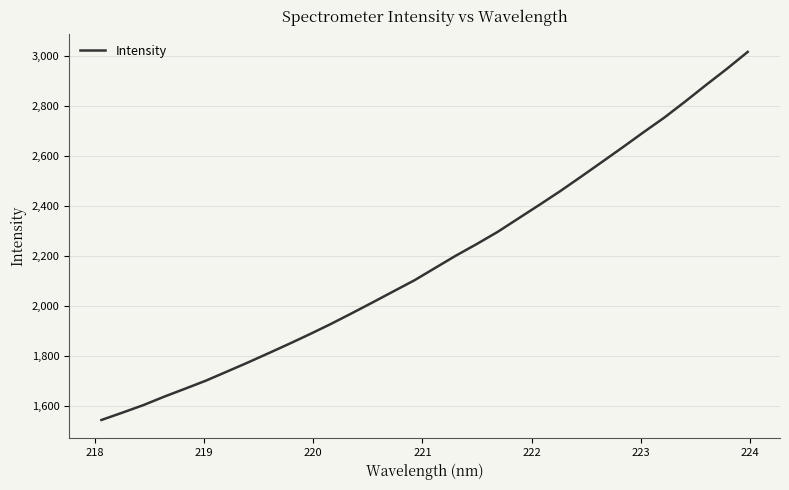

What is the minimum value shown in the chart?

1542.0